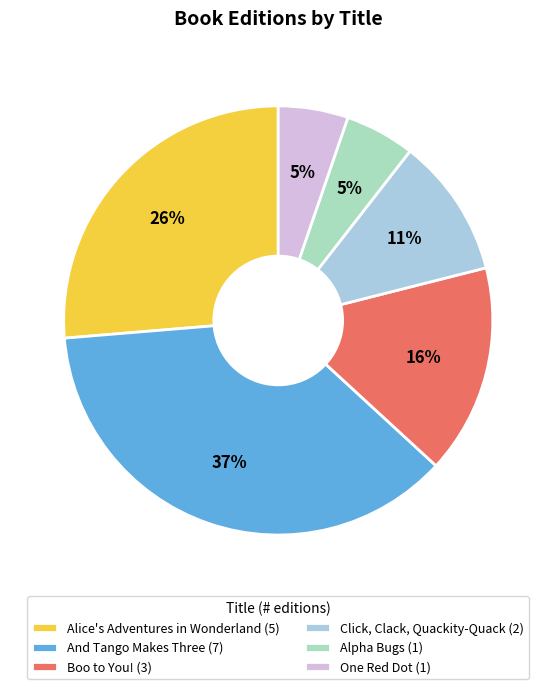

To the nearest percent, what is the average slice percentage?

17%